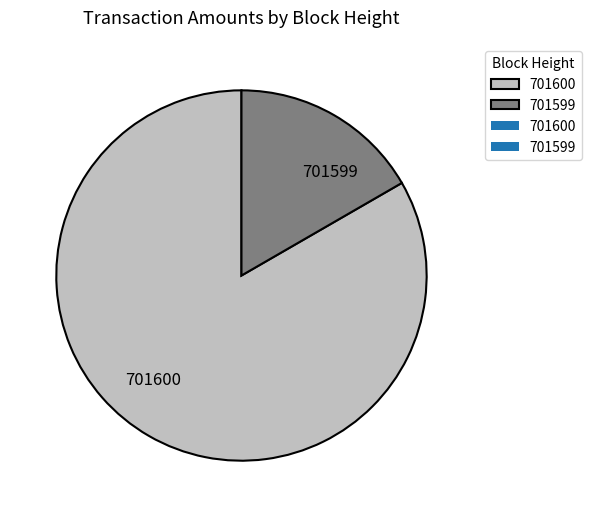

Is 701600 the majority of the pie?

Yes